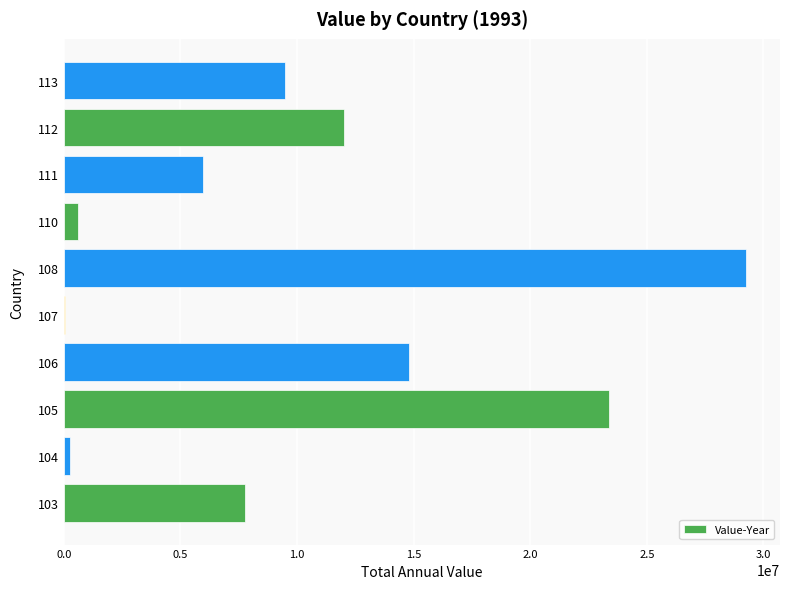

What is the sum of all values?

103621264